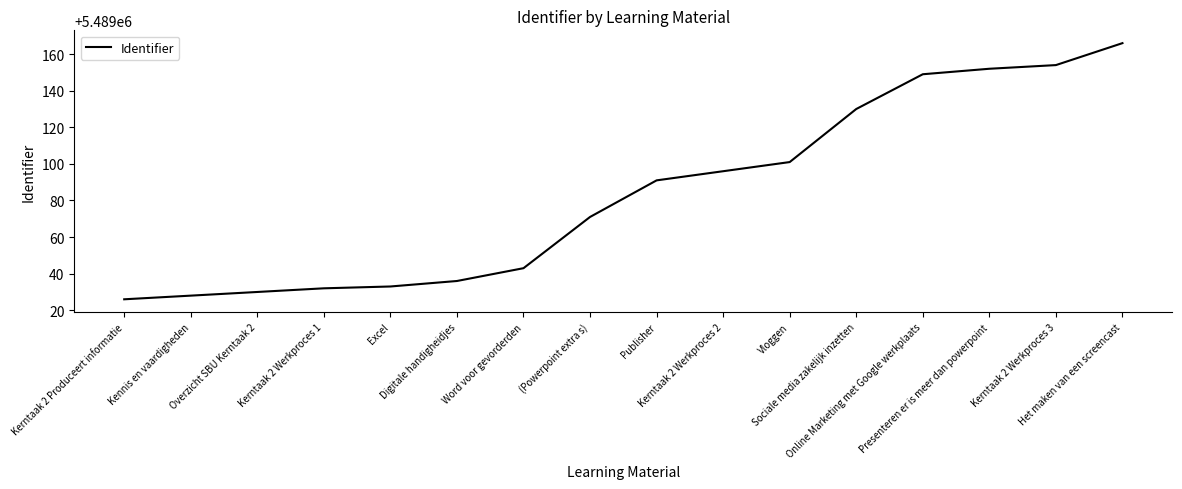

What is the smallest value displayed?

5489026